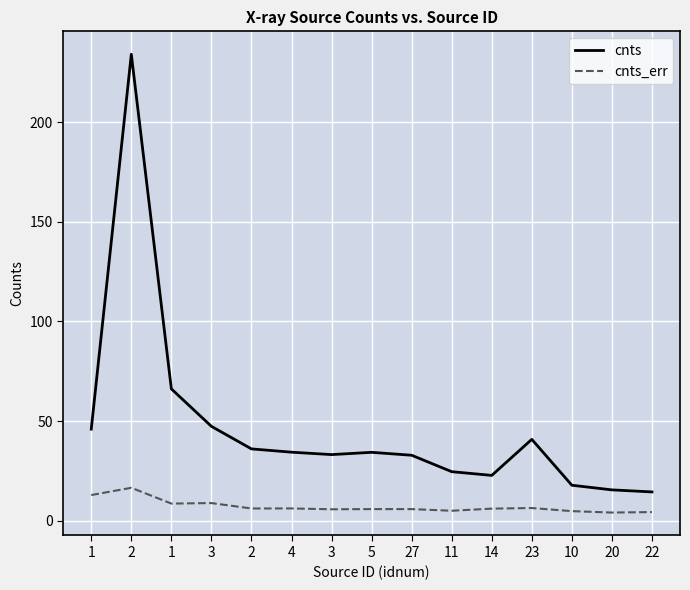

What is the lowest value of the cnts_err series?

4.1